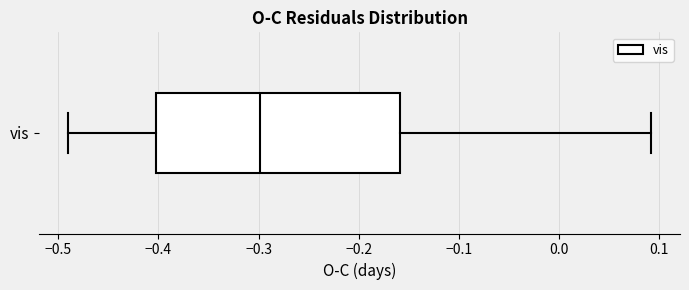

Transcribe this box plot: give where the median line is, the range the box spans, and where the two whiskers end, as read against the x-axis. The values are not printed on the chart, so give them approximately, as read against the axis.

median -0.30, box -0.40 to -0.16, whiskers -0.49 to 0.09